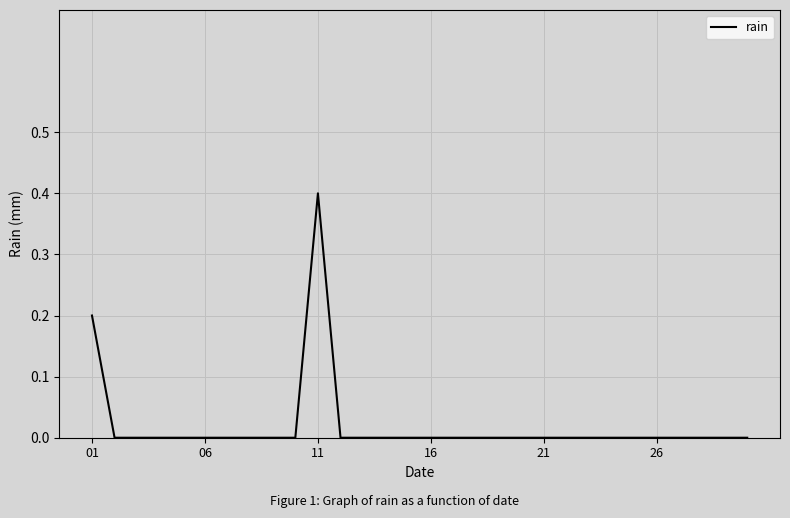

What is the difference between the maximum and minimum values?

0.4